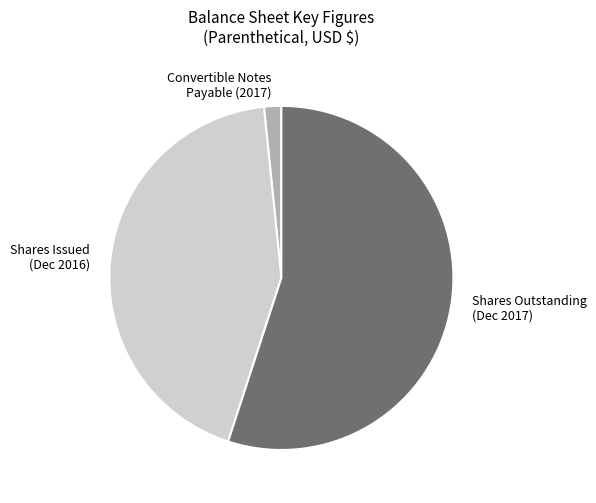

Which has a higher value, Convertible Notes Payable (2017) or Shares Issued (Dec 2016)?

Shares Issued (Dec 2016)